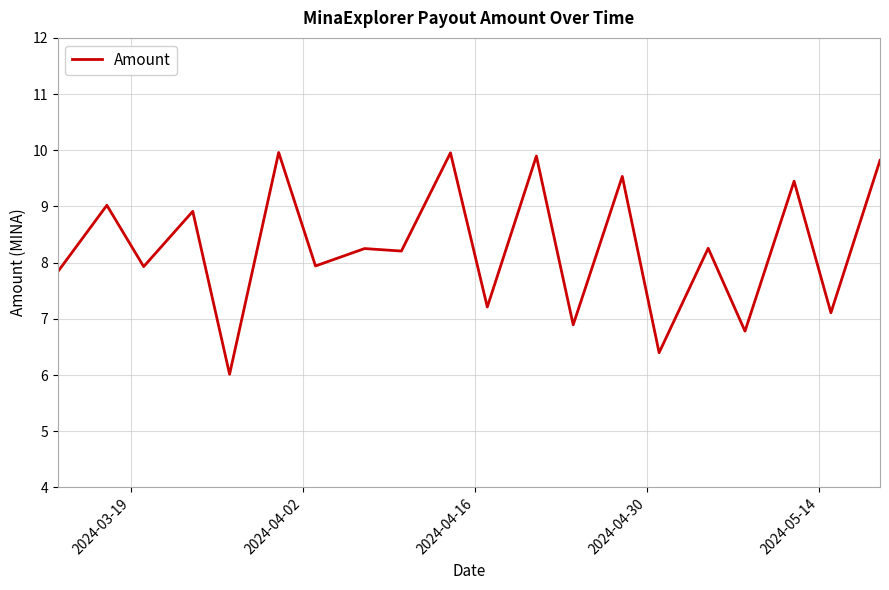

What is the difference between the maximum and minimum values?

3.9